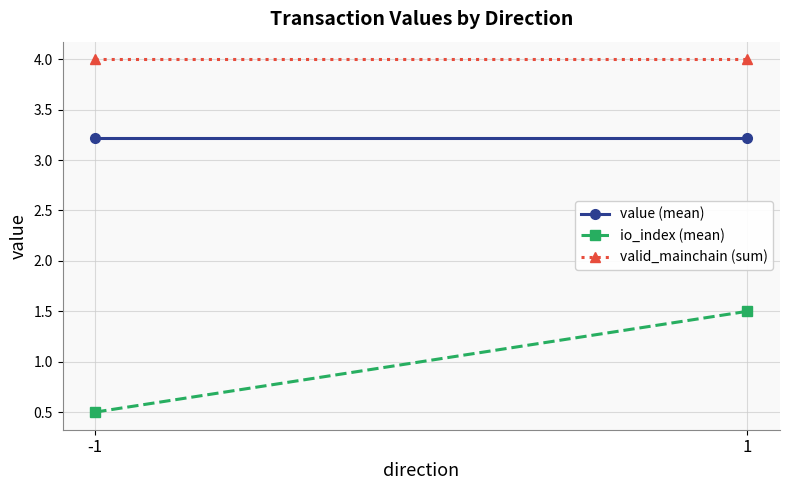

What is the smallest value displayed?

0.5